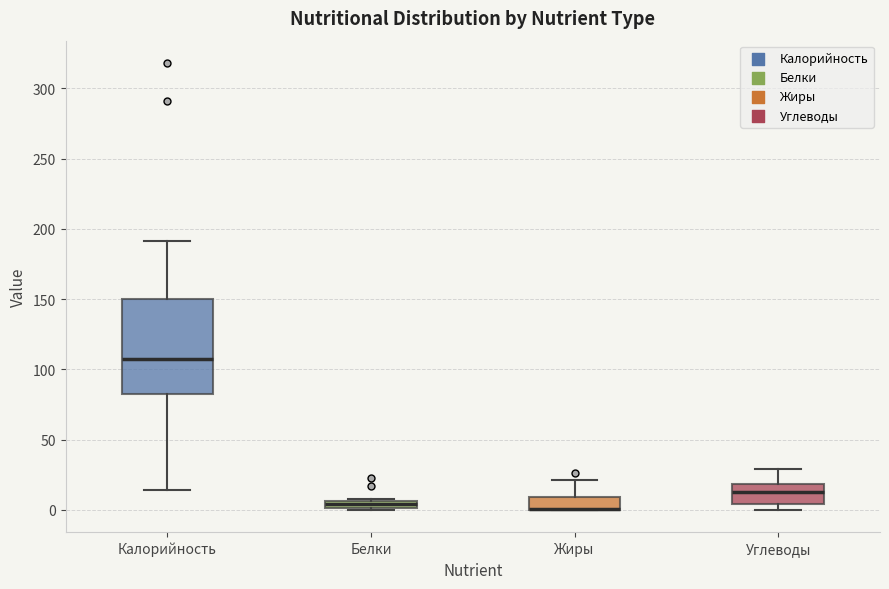

Which box is the tallest, from its lower edge to its upper edge?

Калорийность